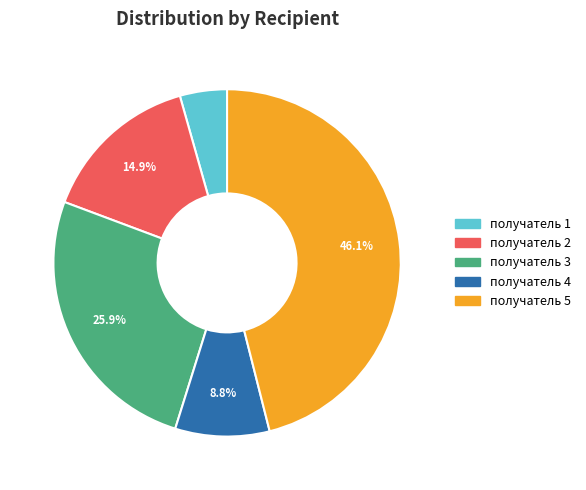

To the nearest percent, what is the combined percentage of получатель 5 and получатель 1?

50%